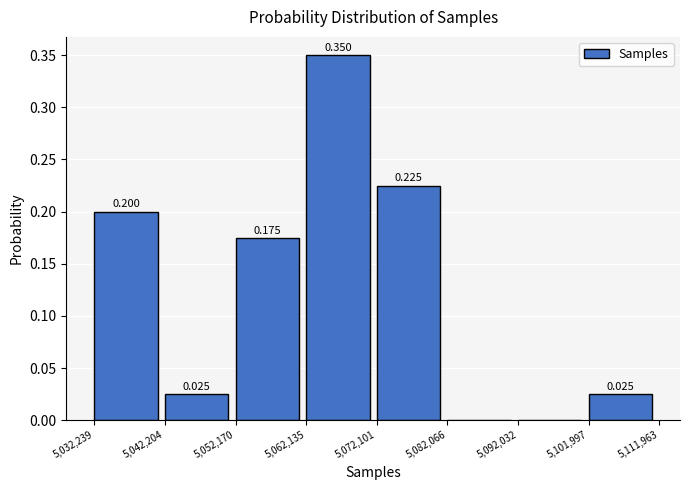

Over which range of the x-axis is the bar tallest?

5,062,135 to 5,072,101